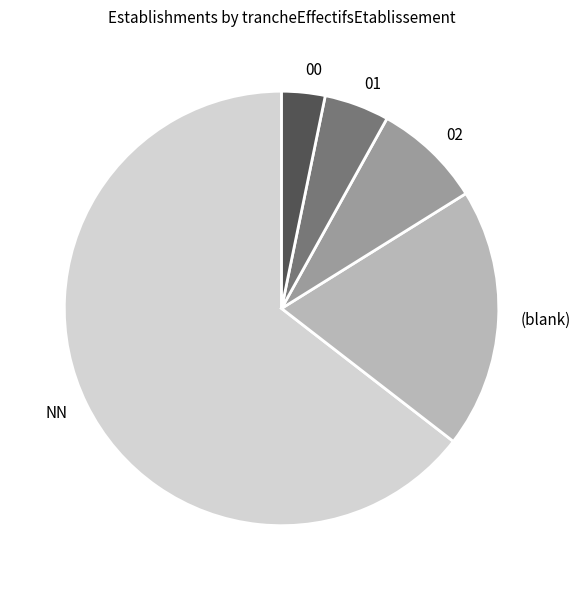

Combined, do 01 and NN account for over 50%?

Yes